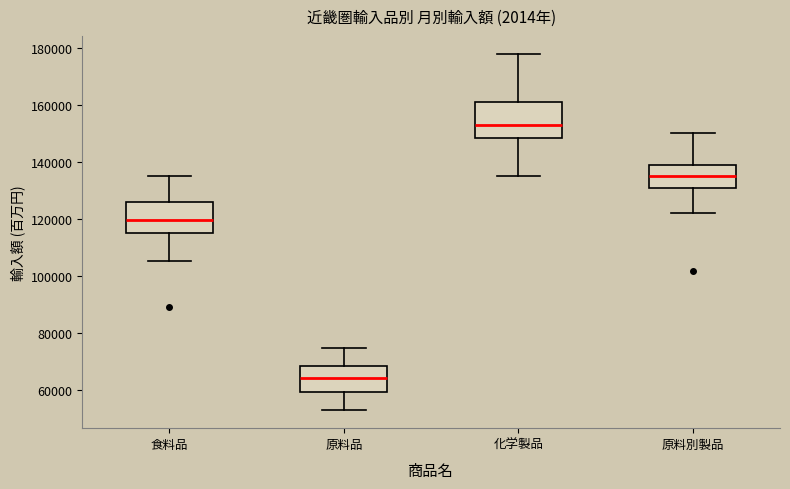

Where does the lower whisker of the box for 化学製品 end on the y-axis? The values are not printed on the chart, so give them approximately, as read against the axis.

136000